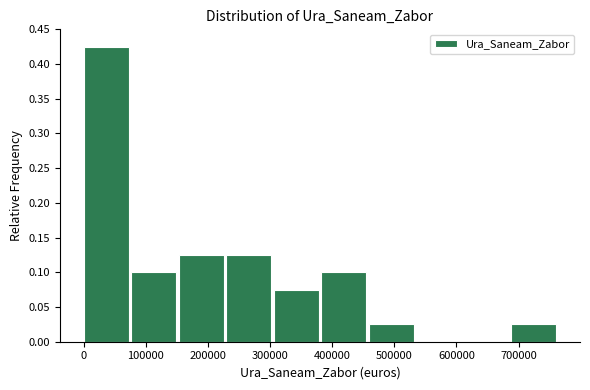

Reading left to right, list every bar in this chart as the range it spans on the x-axis followed by its height. Neither the bar edges nor the heights are printed on the chart, so give them approximately, as read against the axes.

0 to 80000: 0.425
80000 to 150000: 0.100
150000 to 230000: 0.125
230000 to 310000: 0.125
310000 to 380000: 0.075
380000 to 460000: 0.100
460000 to 540000: 0.025
540000 to 610000: 0
610000 to 690000: 0
690000 to 760000: 0.025